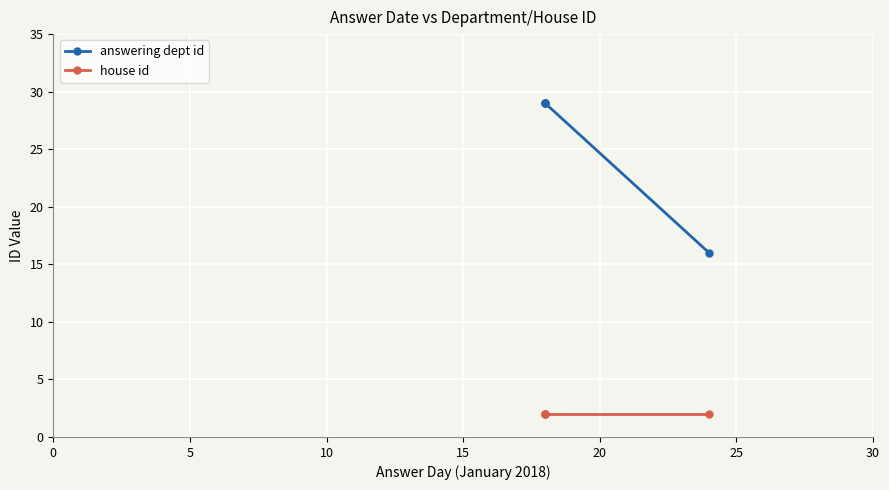

The value of answering dept id at 0 is 38. True or false?

False